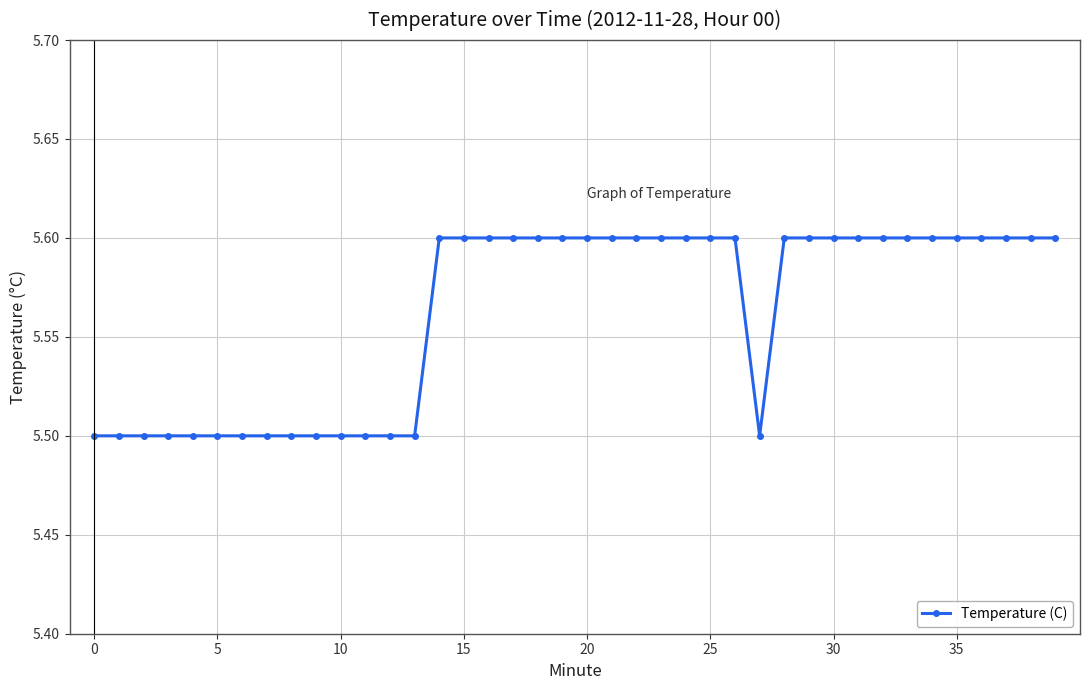

What is the value of the 10th point from the left?

5.5